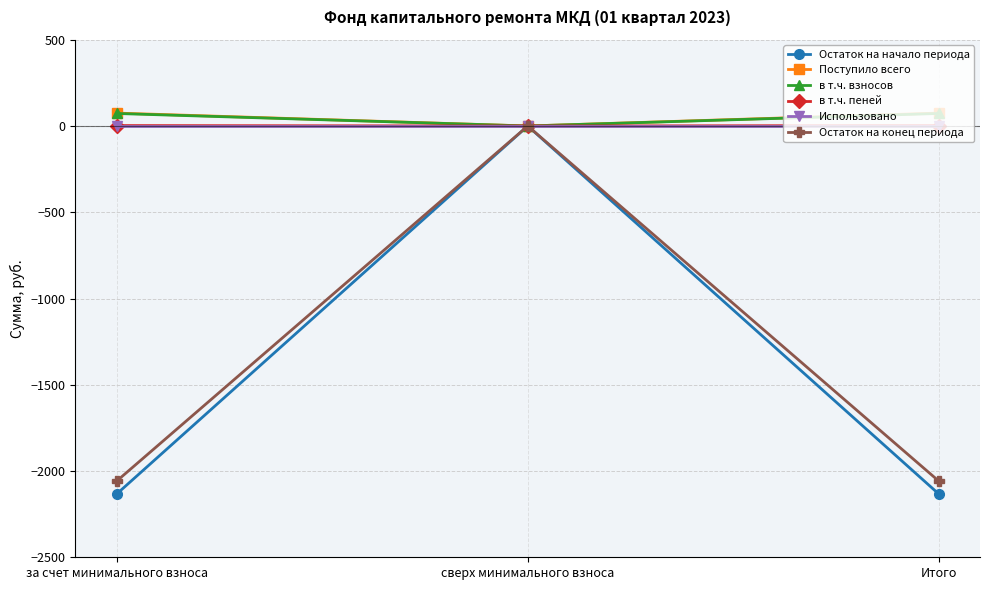

At which category is the sum across all series the highest?

сверх минимального взноса